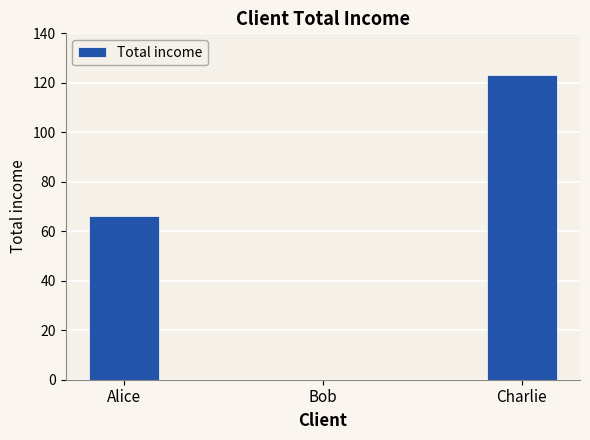

What is the change in value from Alice to Bob?

-66